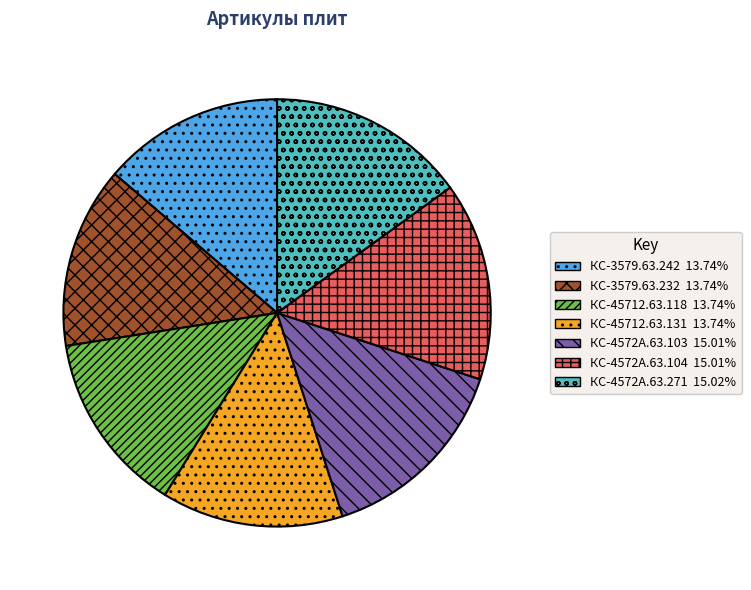

What is the ratio of the value at КС-45712.63.118 to the value at КС-3579.63.242?

1.0